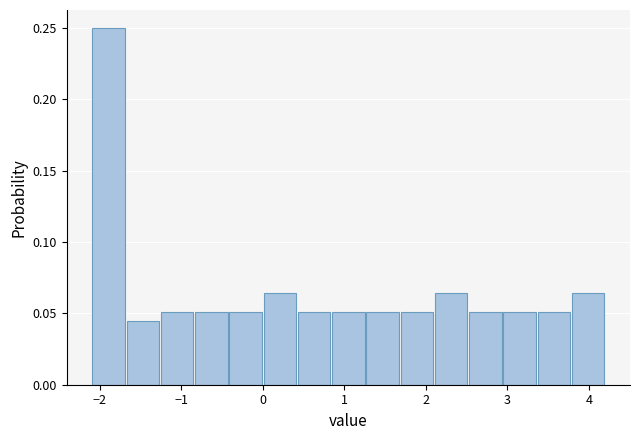

How tall is the bar that spans 1.68 to 2.10 on the x-axis? Neither the bar edges nor the heights are printed on the chart, so give them approximately, as read against the axes.

0.050